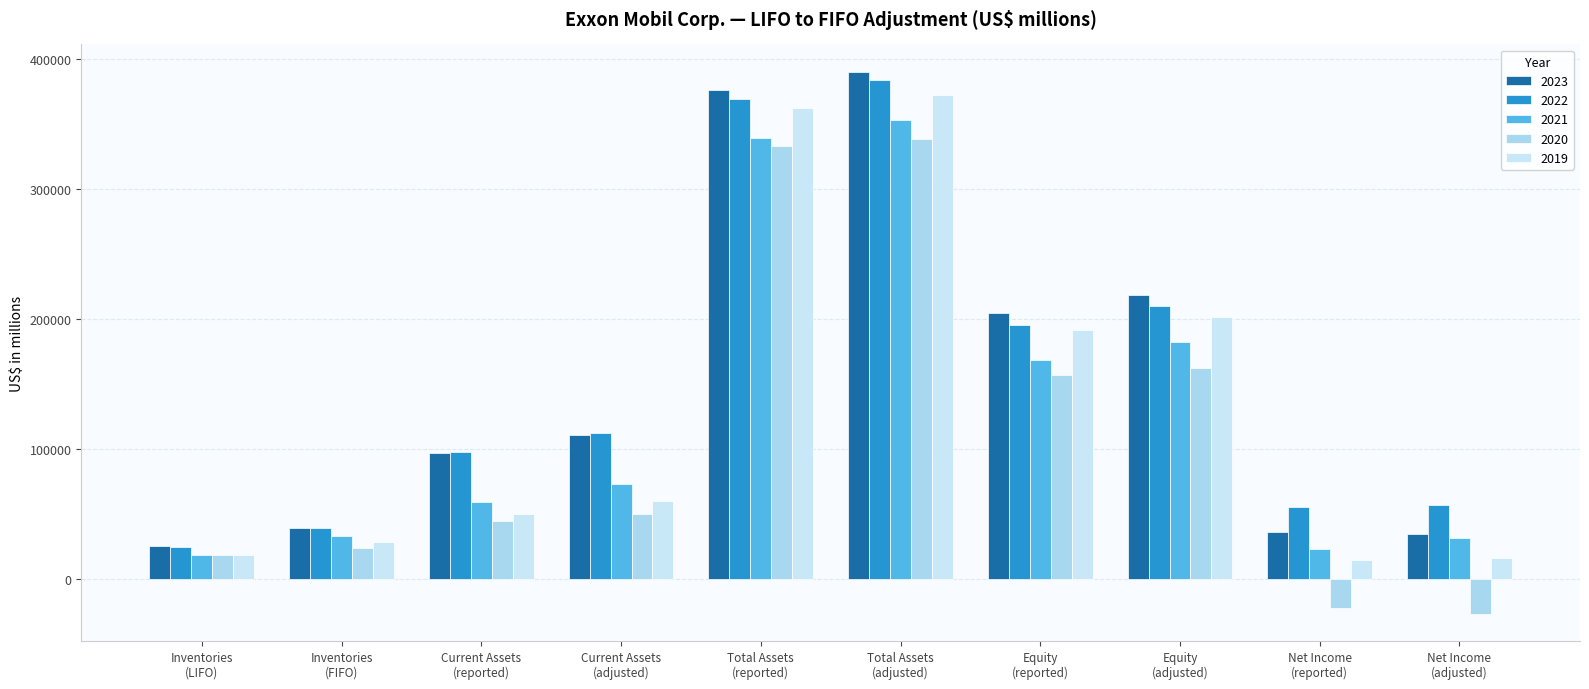

Rank the series by their maximum value, from lowest to highest.

2020, 2021, 2019, 2022, 2023